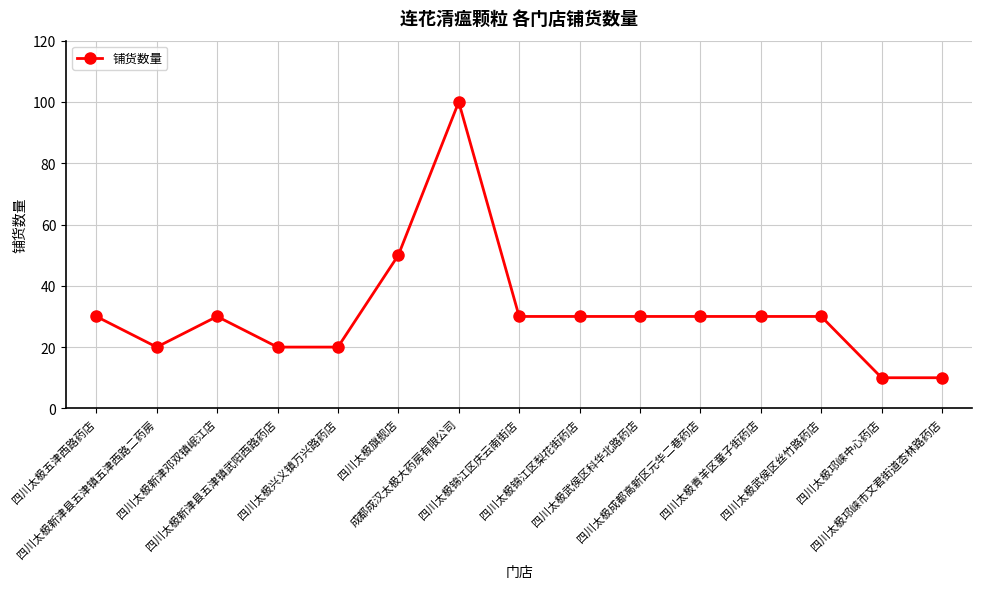

Where is the first local maximum?

四川太极新津邓双镇岷江店